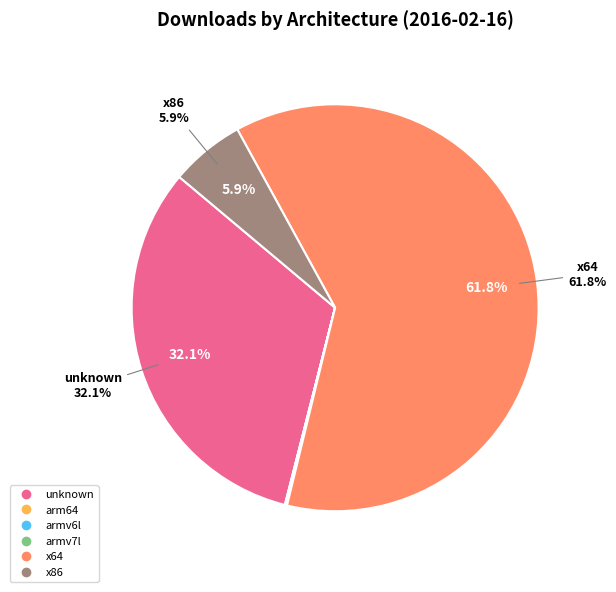

Which slice represents more than half of the pie?

x64